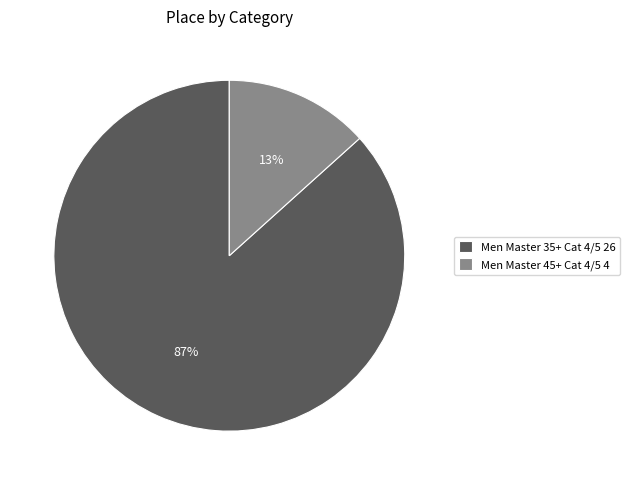

To the nearest percent, what portion does Men Master 45+ Cat 4/5 represent?

13%